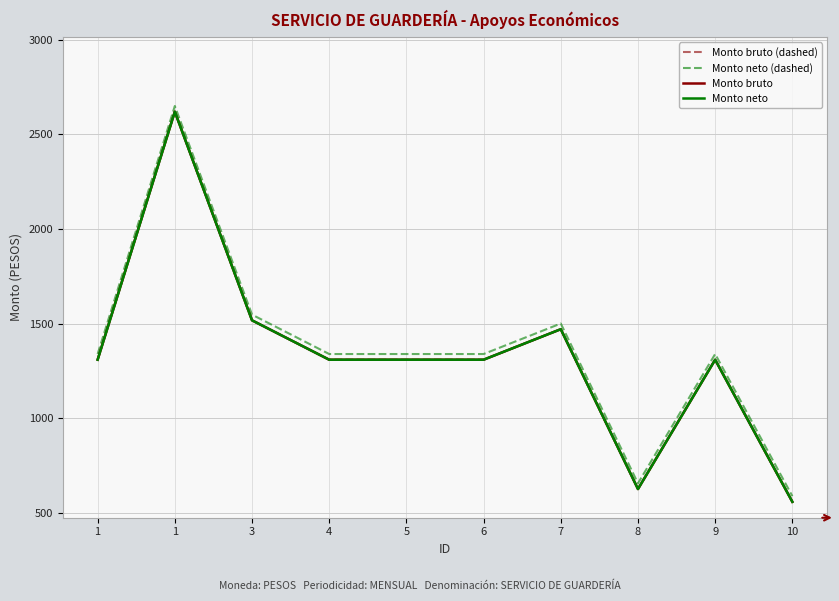

Does the chart have visible grid lines?

Yes